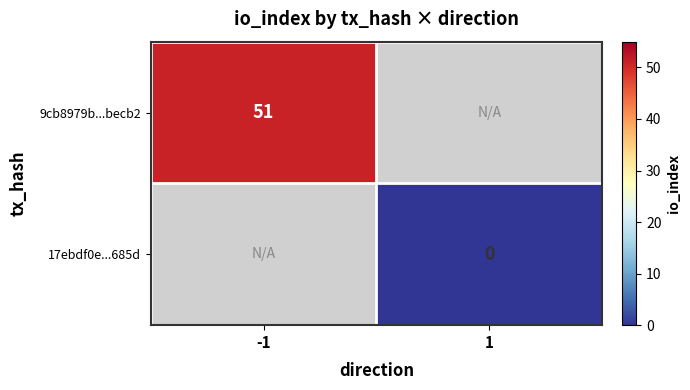

At how many categories does at least one series exceed 15?

1